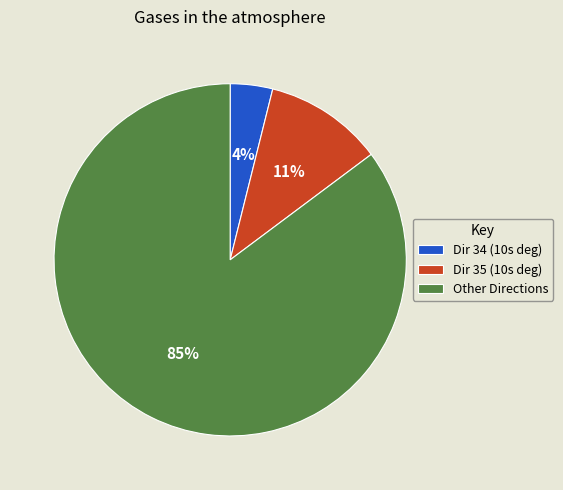

Which slice is the largest?

Other Directions